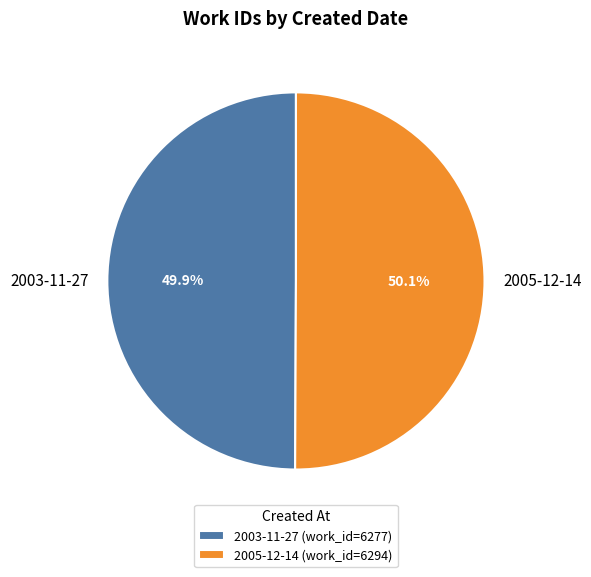

Is the sum of 2003-11-27 and 2005-12-14 greater than half?

Yes